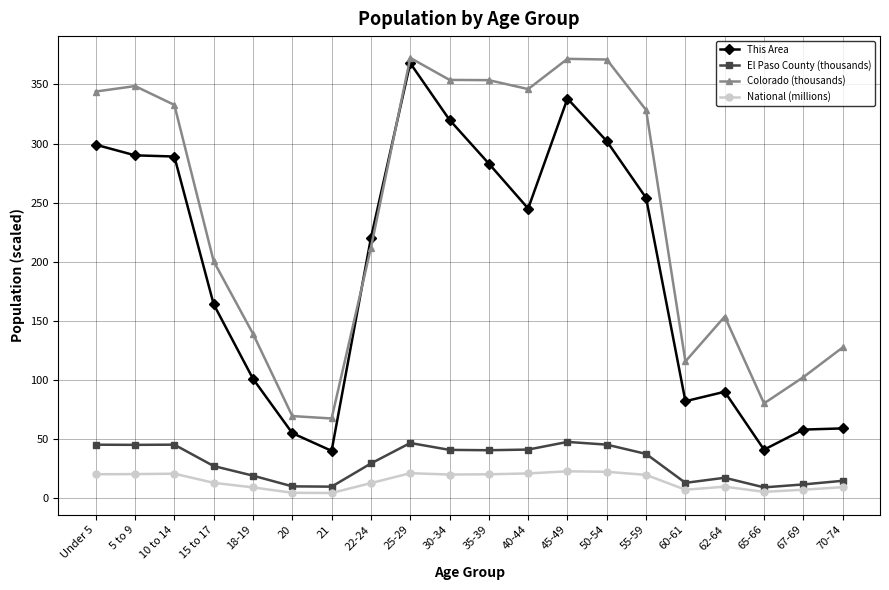

Rank the series at 50-54 from highest to lowest value.

Colorado (thousands), This Area, El Paso County (thousands), National (millions)